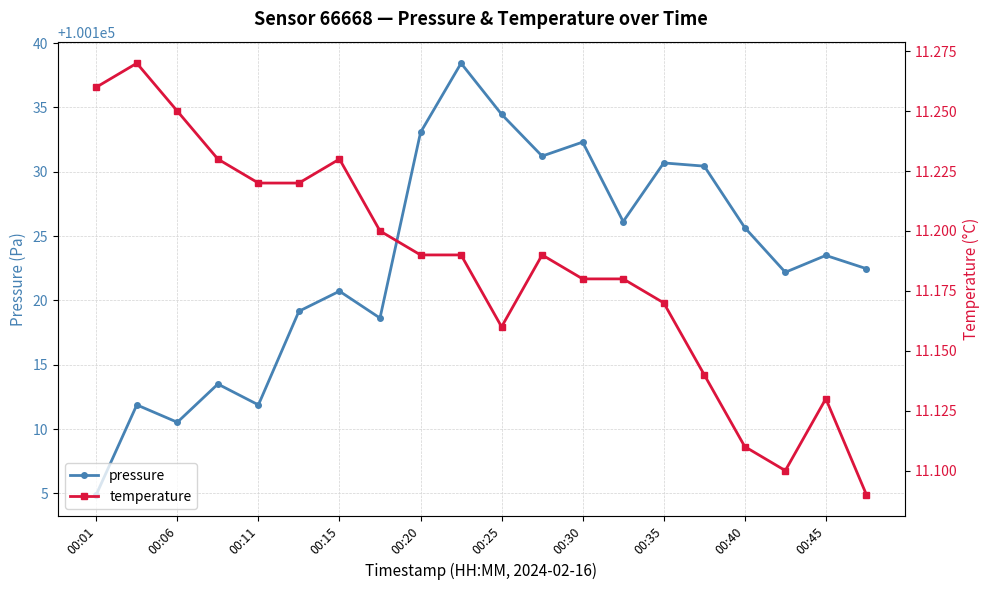

Is it true that pressure equals 161321.6 at 00:45?

False